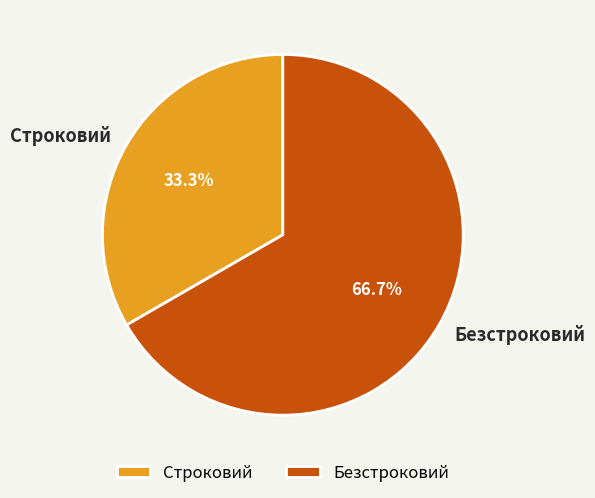

Count the number of slices in the pie.

2